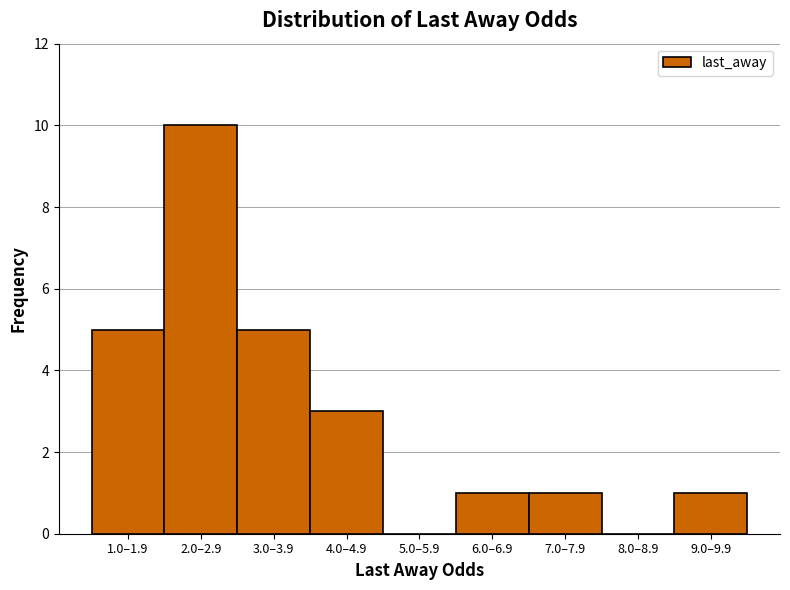

Reading left to right, what are all the values shown in this chart?

1.0–1.9=5	2.0–2.9=10	3.0–3.9=5	4.0–4.9=3	5.0–5.9=0	6.0–6.9=1	7.0–7.9=1	8.0–8.9=0	9.0–9.9=1